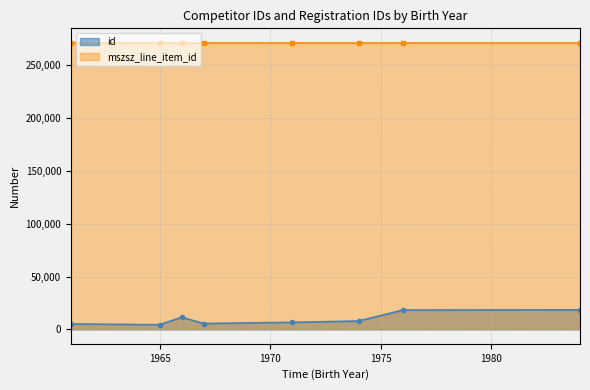

What is the highest value of the id series?

18560